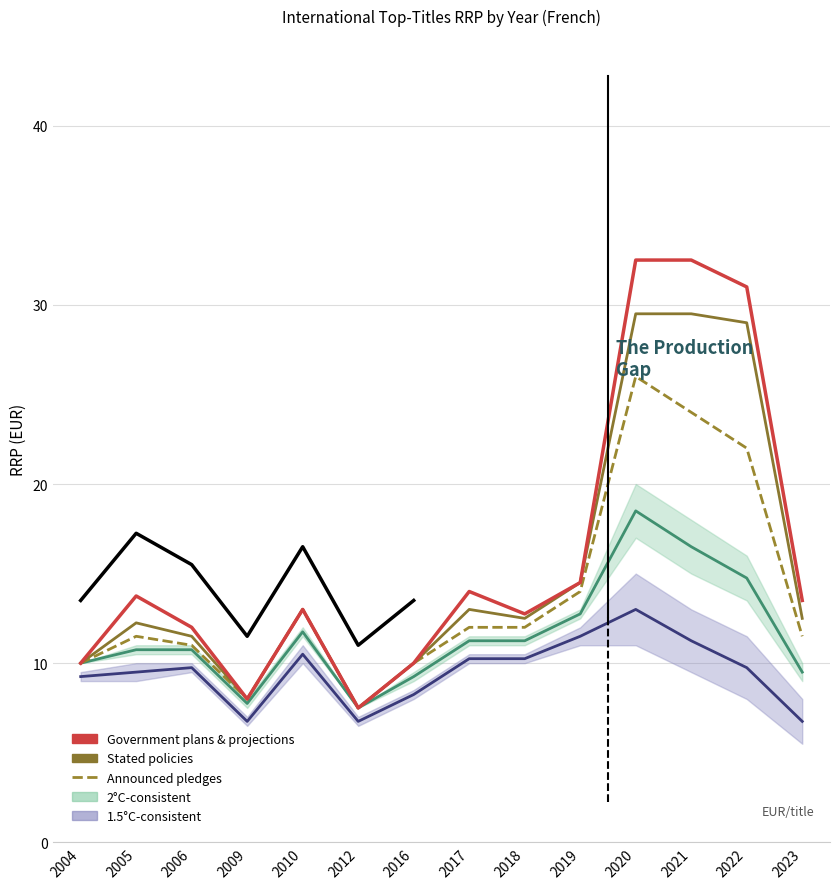

True or false: Stated policies and Announced pledges cross at least once.

False